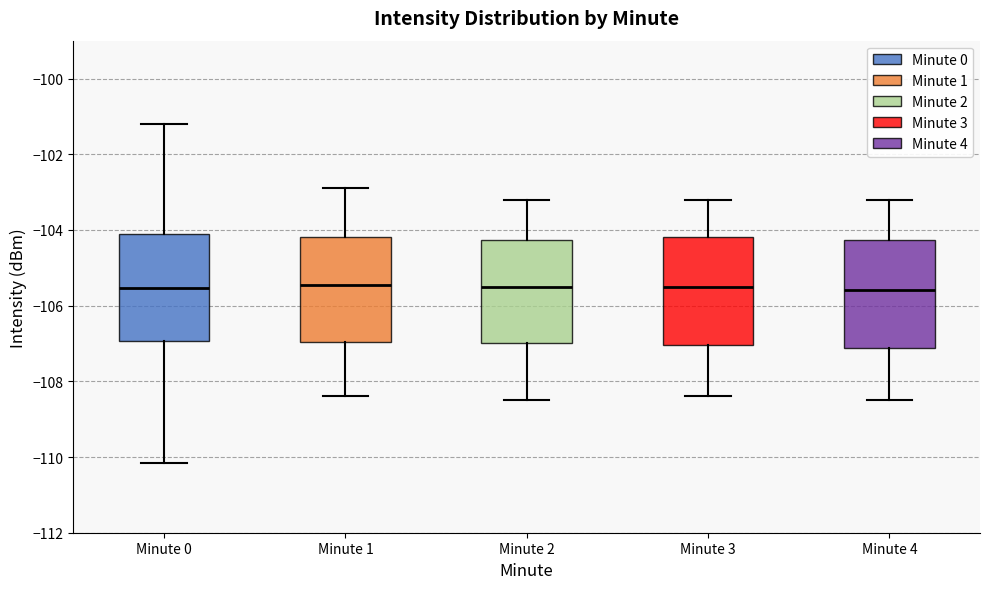

Reading left to right, transcribe this box plot: for each box, give where its median line is, the range the box spans, and where its two whiskers end, as read against the y-axis. The values are not printed on the chart, so give them approximately, as read against the axis.

Minute 0: median -105.6, box -107.0 to -104.2, whiskers -110.2 to -101.2
Minute 1: median -105.4, box -107.0 to -104.2, whiskers -108.4 to -102.8
Minute 2: median -105.4, box -107.0 to -104.2, whiskers -108.4 to -103.2
Minute 3: median -105.4, box -107.0 to -104.2, whiskers -108.4 to -103.2
Minute 4: median -105.6, box -107.2 to -104.2, whiskers -108.4 to -103.2